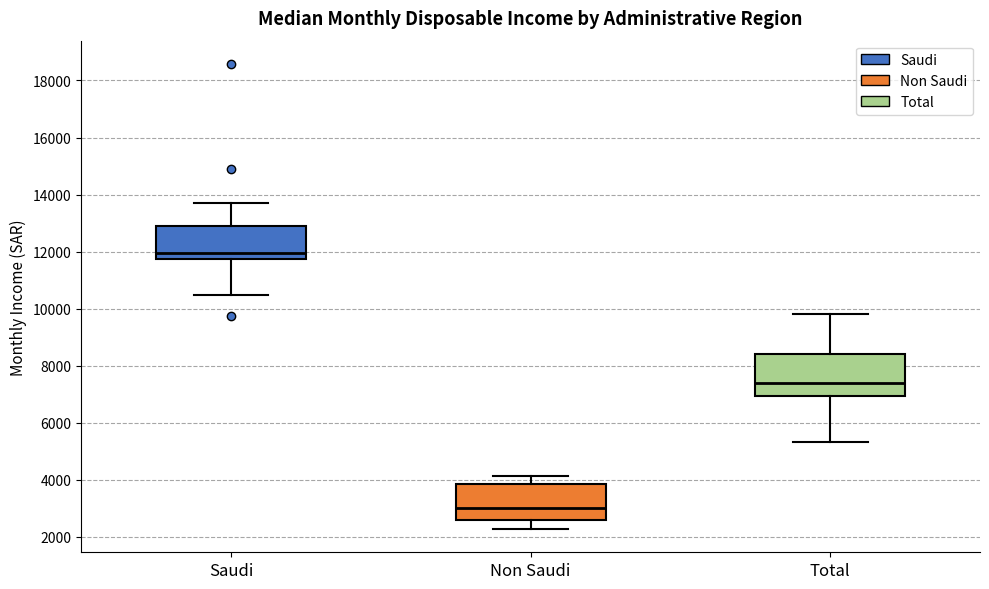

Reading left to right, read every box against the y-axis: the position of its median line, the range the box covers, and the ends of its whiskers. The values are not printed on the chart, so give them approximately, as read against the axis.

Saudi: median 12000, box 11800 to 13000, whiskers 10400 to 13800
Non Saudi: median 3000, box 2600 to 3800, whiskers 2200 to 4200
Total: median 7400, box 7000 to 8400, whiskers 5400 to 9800